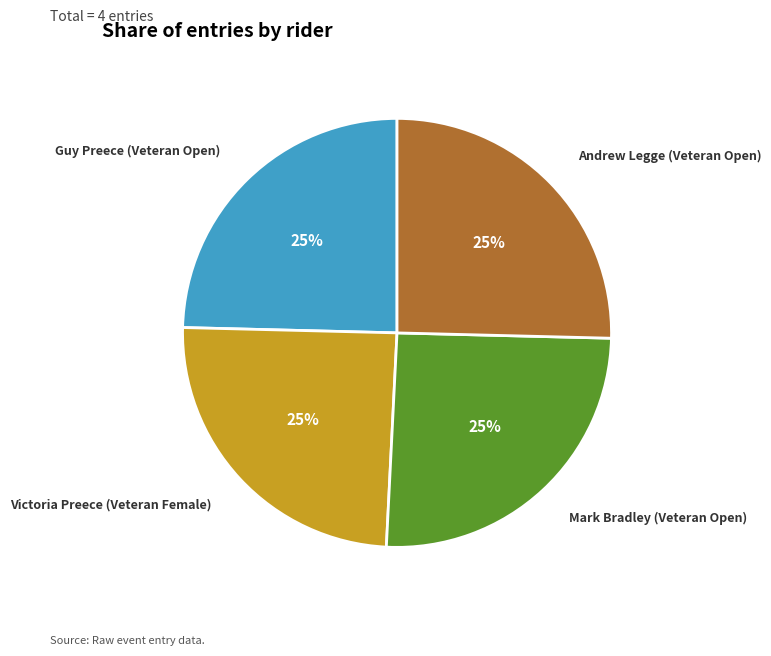

Count the number of slices in the pie.

4